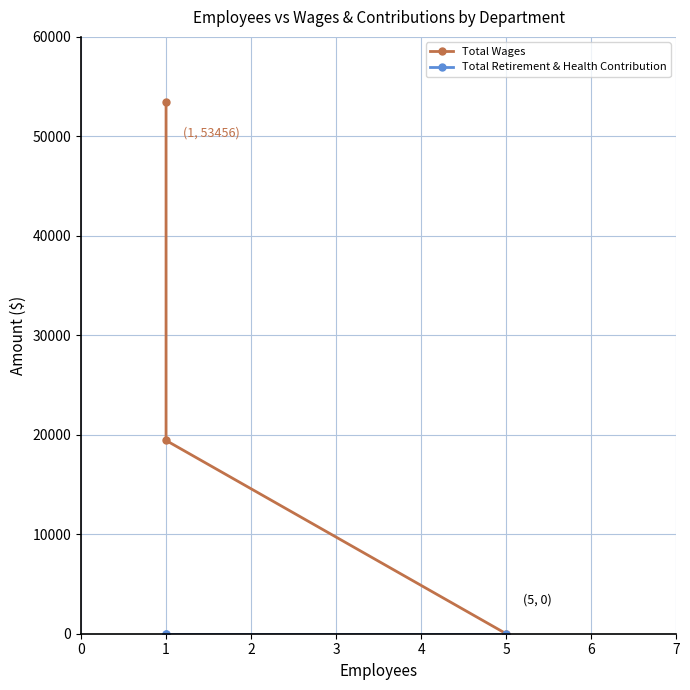

What is the value of the Total Wages point at the 1st from the left?

53456